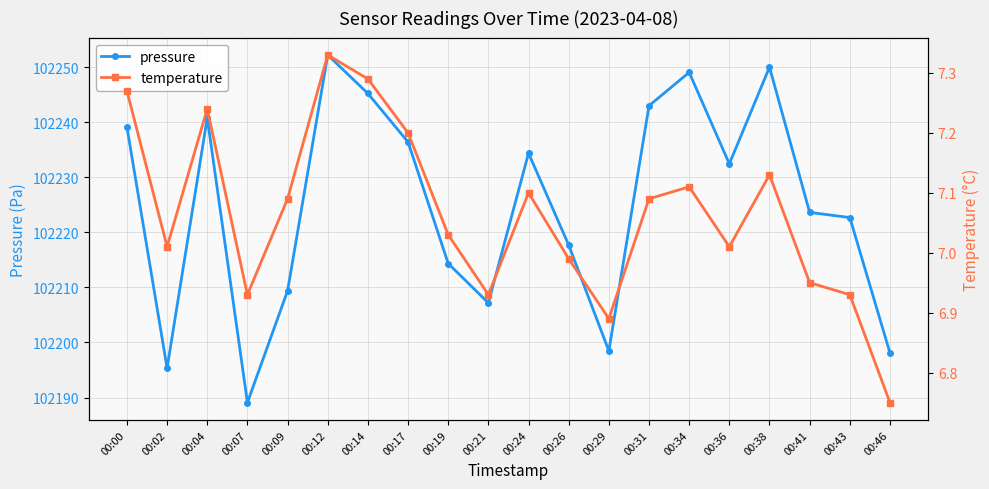

True or false: temperature and pressure intersect in this chart.

False